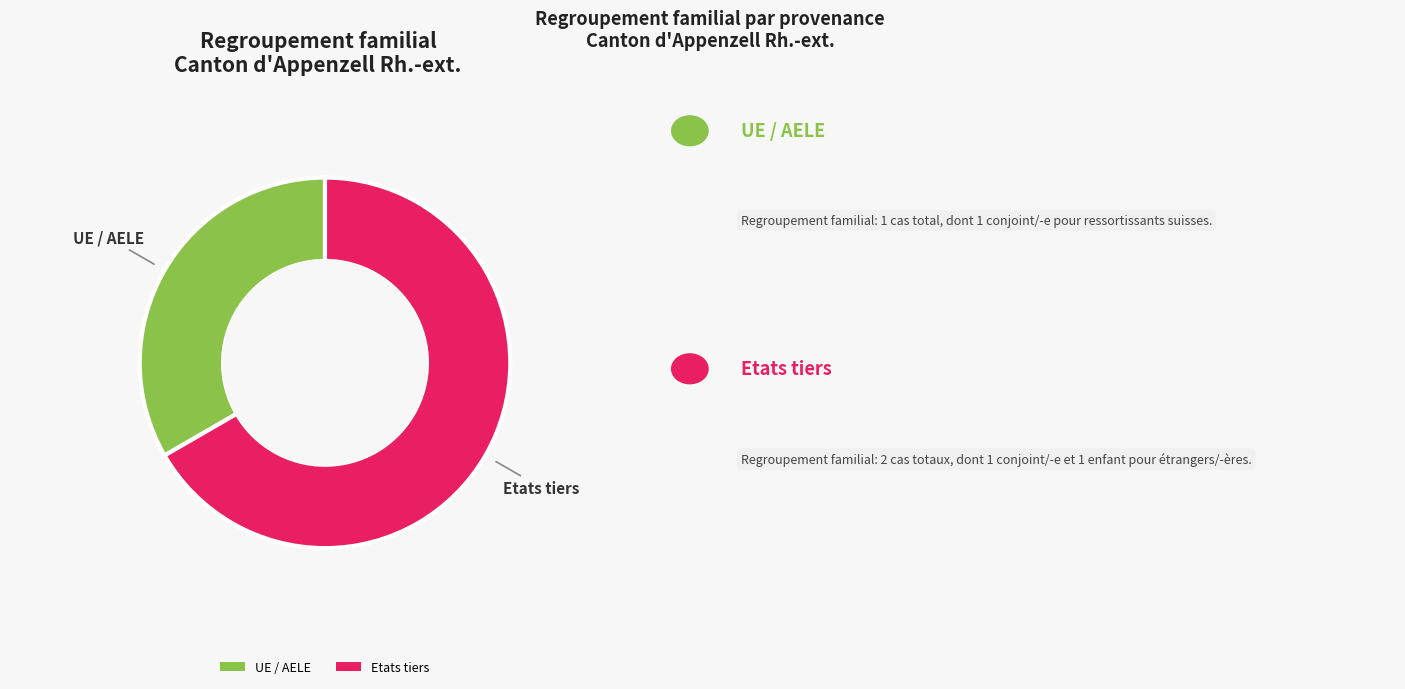

What is the smallest slice in the pie chart?

UE / AELE